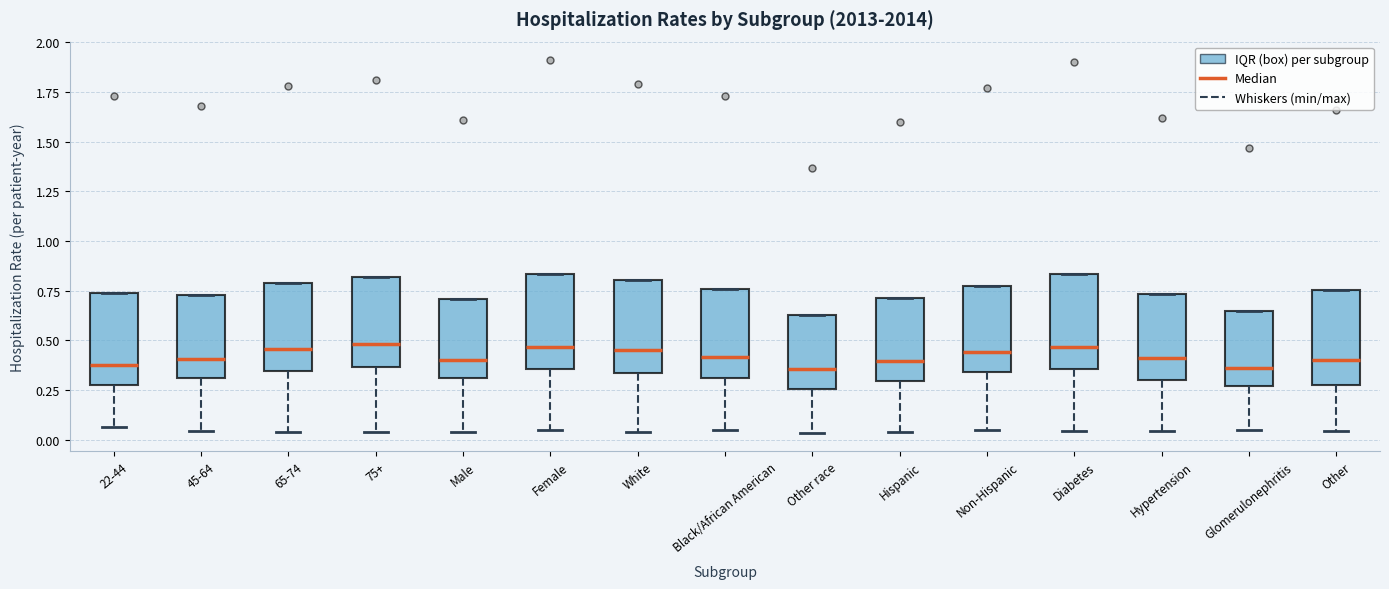

Where is the lower edge of the box for Glomerulonephritis on the y-axis? The values are not printed on the chart, so give them approximately, as read against the axis.

0.25